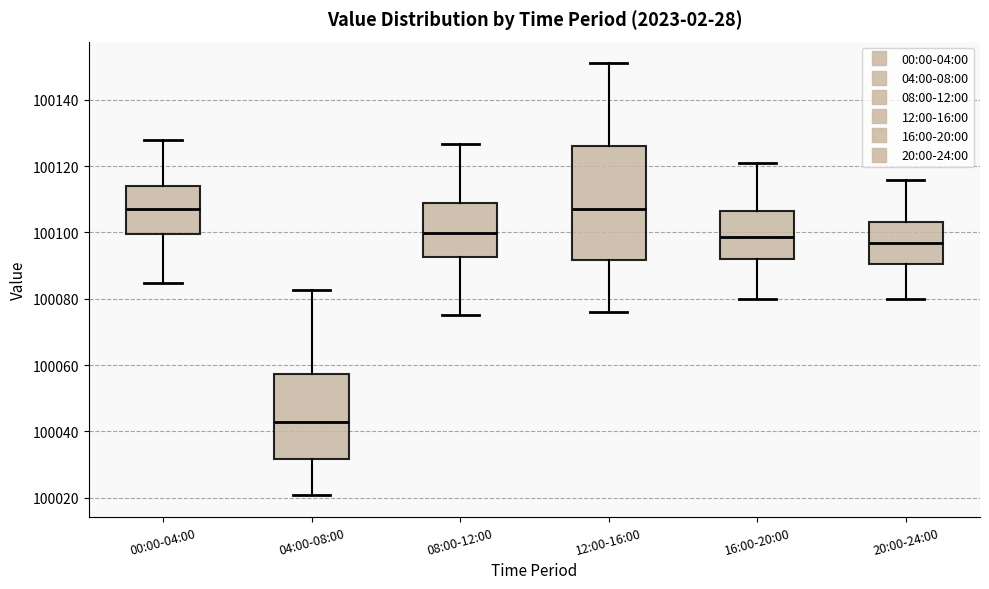

Where does the median line of the box for 00:00-04:00 sit on the y-axis? The values are not printed on the chart, so give them approximately, as read against the axis.

100108